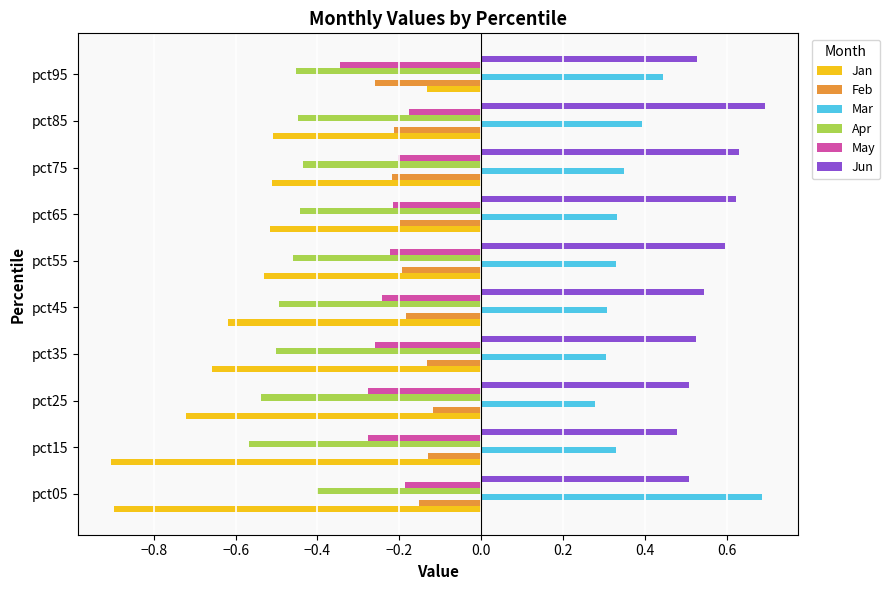

Is the value of Feb at pct15 greater than the value of Apr at pct05?

Yes